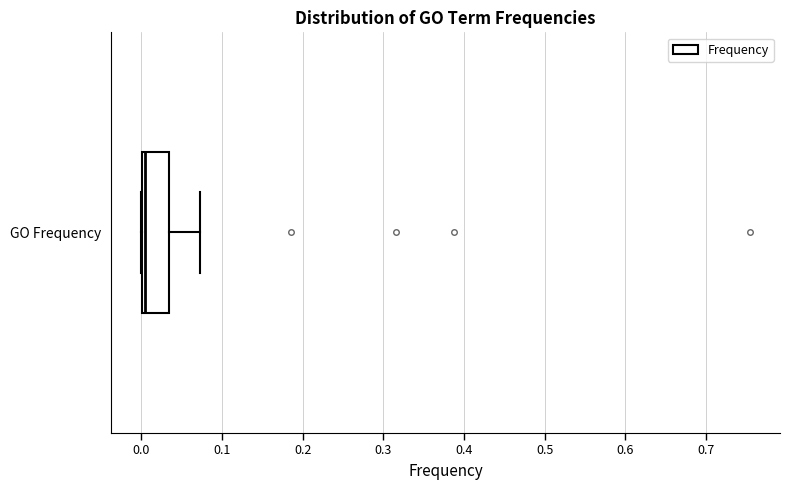

Transcribe this box plot: give where the median line is, the range the box spans, and where the two whiskers end, as read against the x-axis. The values are not printed on the chart, so give them approximately, as read against the axis.

median 0.00 (just right of the box's left edge), box 0.00 to 0.03, whiskers 0.00 to 0.07